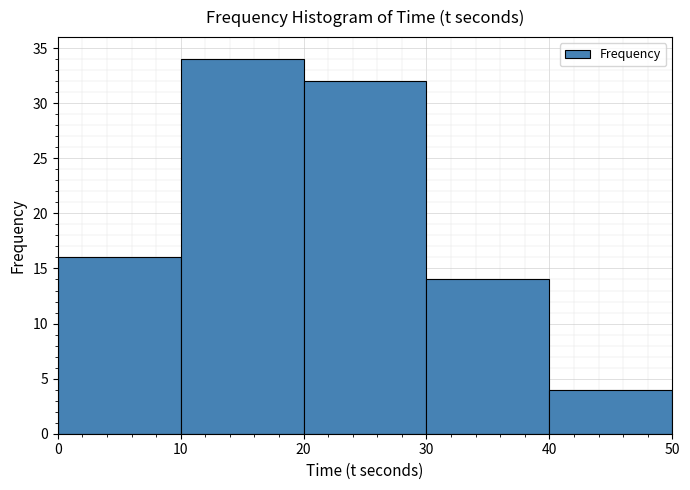

Reading left to right, transcribe this chart: for each bar, give the range it covers on the x-axis and its height. The values are not printed on the chart, so give them approximately, as read against the axis.

0 to 10: 16
10 to 20: 34
20 to 30: 32
30 to 40: 14
40 to 50: 4